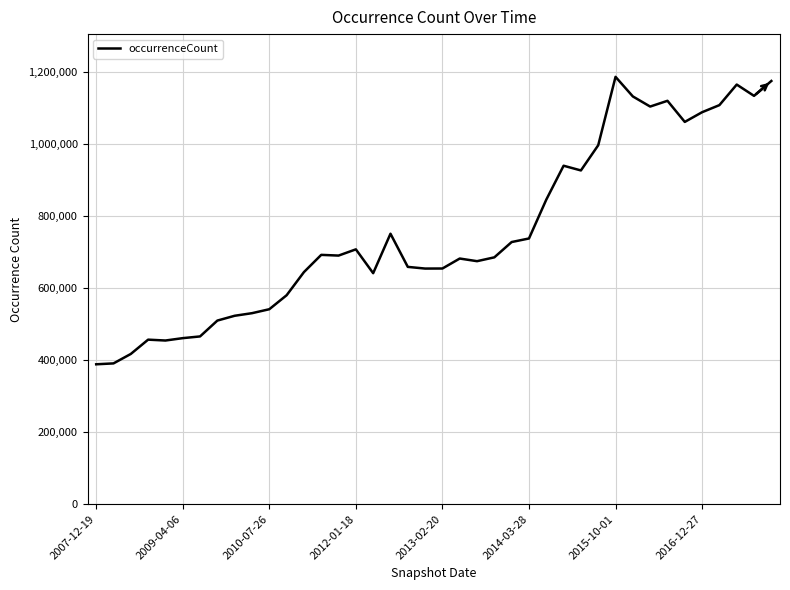

How many lines are shown in the chart?

1